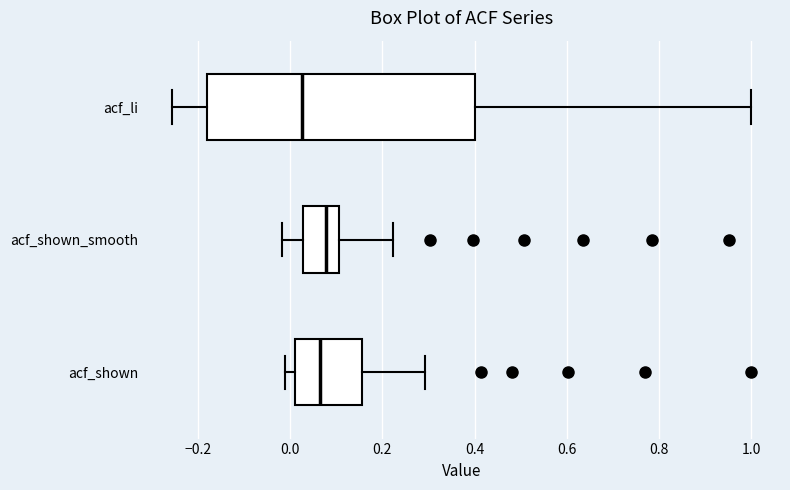

Reading bottom to top, read every box against the x-axis: the position of its median line, the range the box covers, and the ends of its whiskers. The values are not printed on the chart, so give them approximately, as read against the axis.

acf_shown: median 0.06, box 0.02 to 0.16, whiskers -0.02 to 0.30
acf_shown_smooth: median 0.08, box 0.02 to 0.10, whiskers -0.02 to 0.22
acf_li: median 0.02, box -0.18 to 0.40, whiskers -0.26 to 1.00